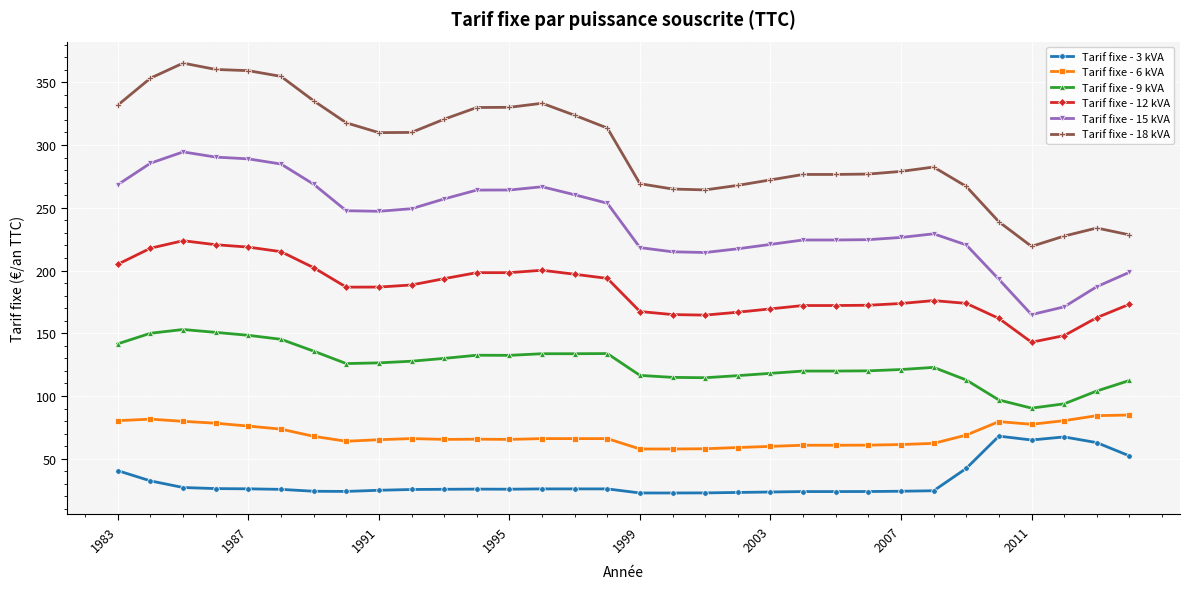

What are all the series names shown in the legend?

Tarif fixe - 3 kVA, Tarif fixe - 6 kVA, Tarif fixe - 9 kVA, Tarif fixe - 12 kVA, Tarif fixe - 15 kVA, Tarif fixe - 18 kVA